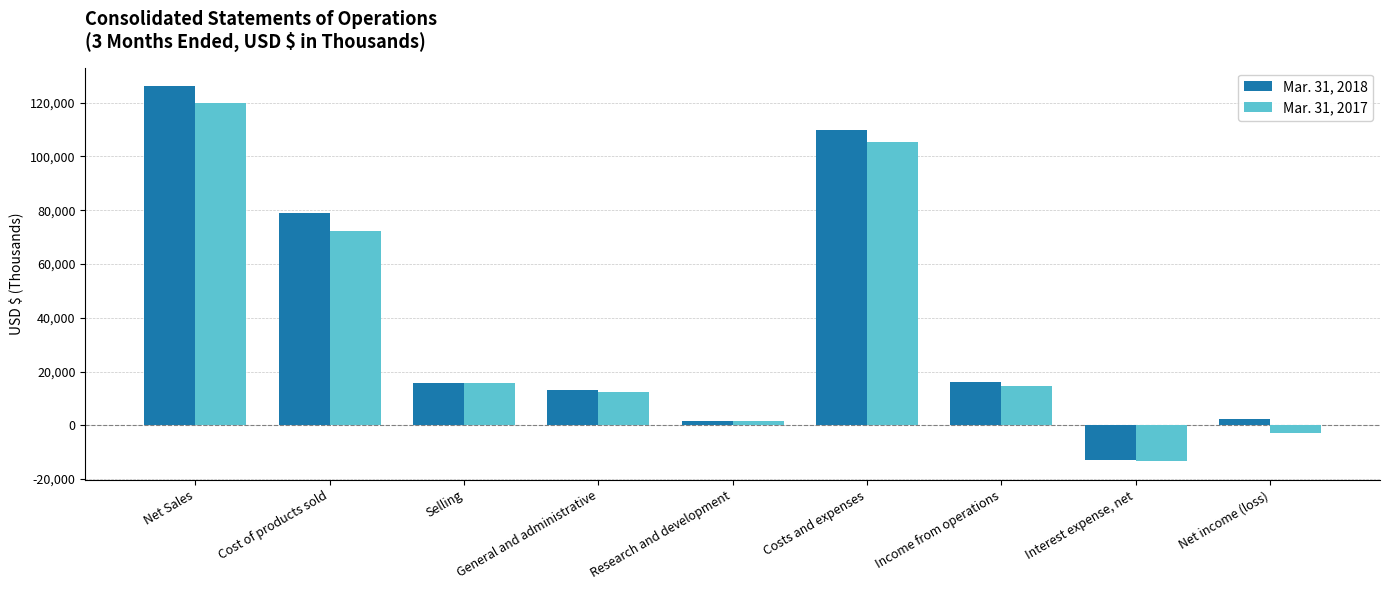

What is the label of the 8th bar from the left?

Interest expense, net